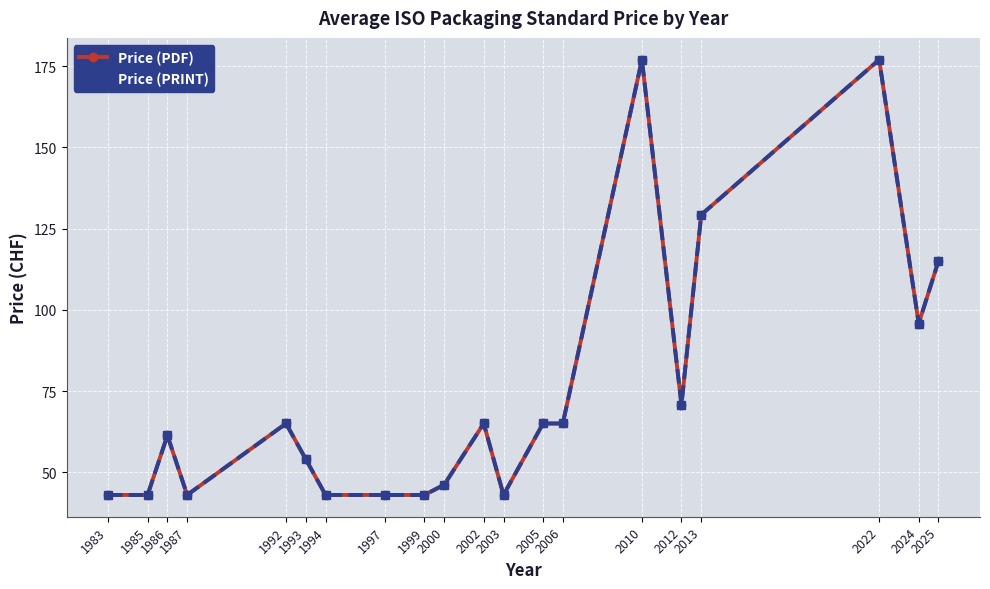

Which series has the widest spread of values?

Price (PDF)